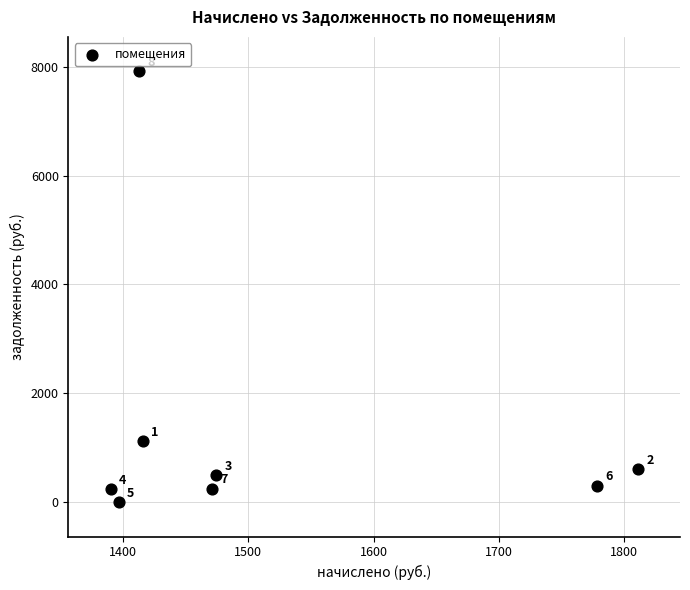

What is the average Y value?

1362.1